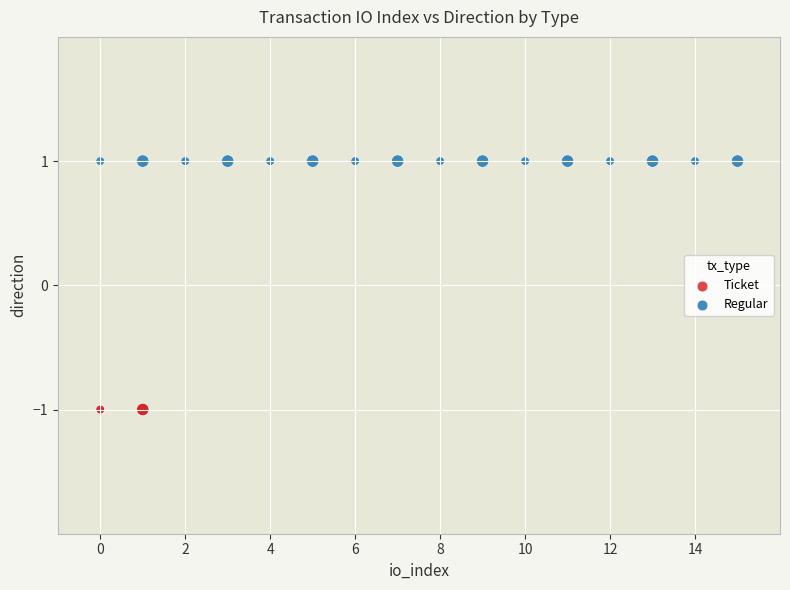

Which series reaches the minimum Y coordinate?

Ticket